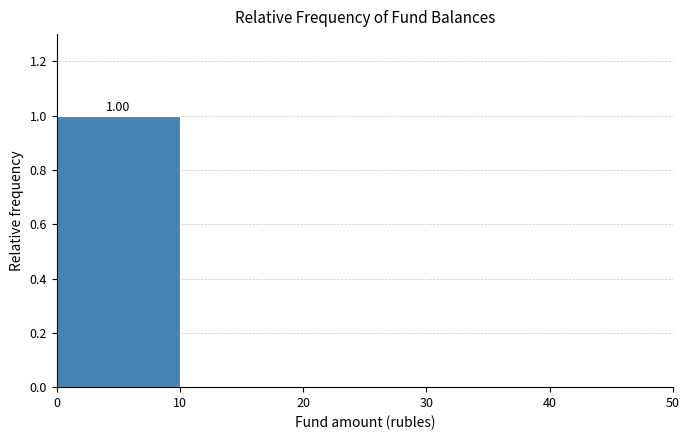

Which range on the x-axis has the tallest bar?

0 to 10